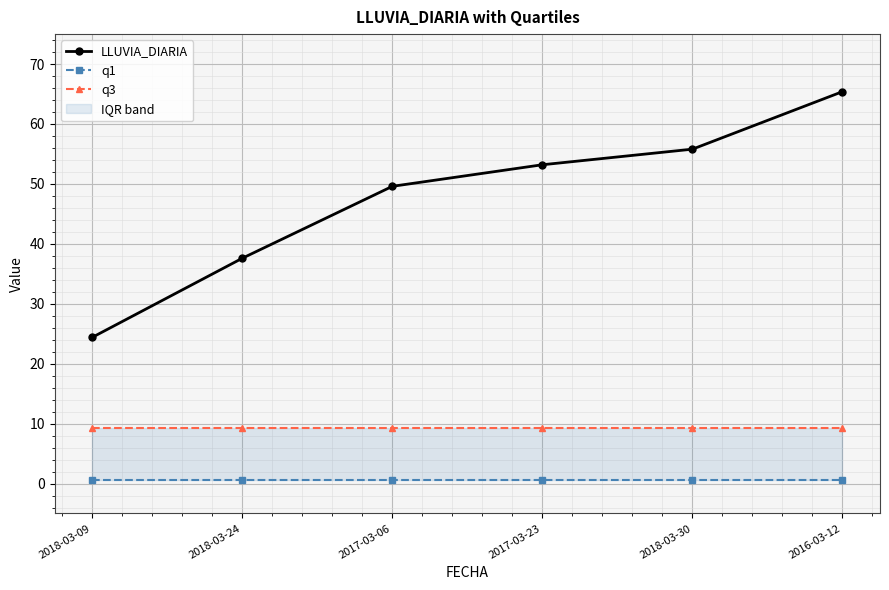

True or false: q1 has more than 2 points higher than both neighbors.

False